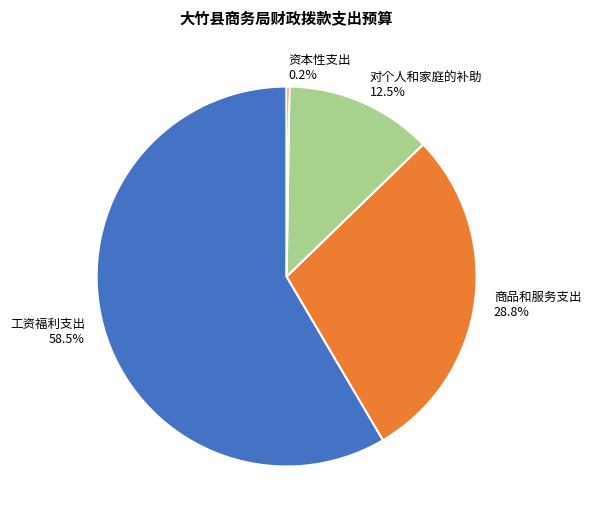

Combined, do 工资福利支出 and 商品和服务支出 account for over 50%?

Yes